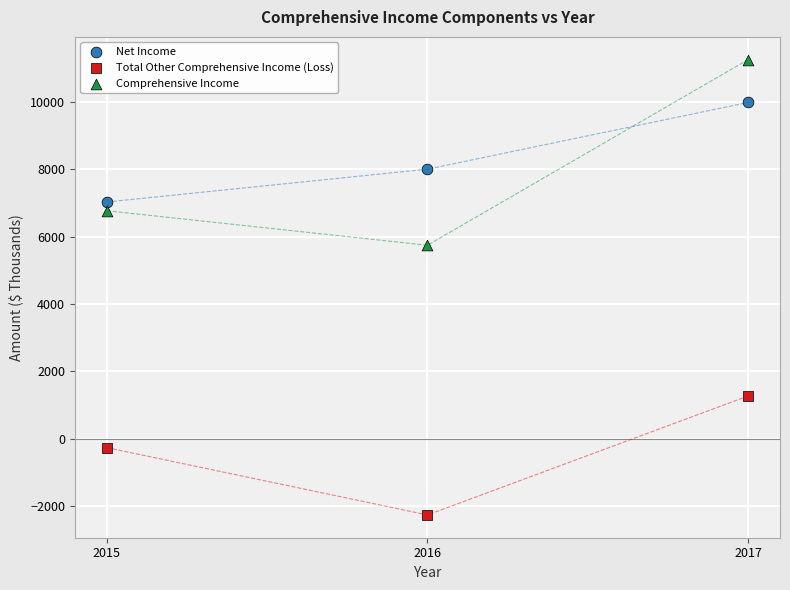

Across all series, what Y value is closest to 4497?

5745